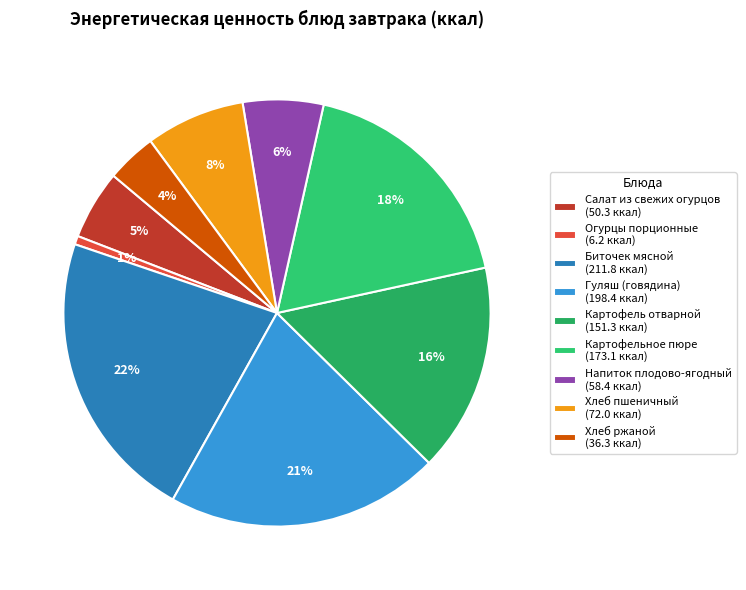

Approximately how many times larger is the value at Напиток плодово-ягодный compared to Биточек мясной?

0.3